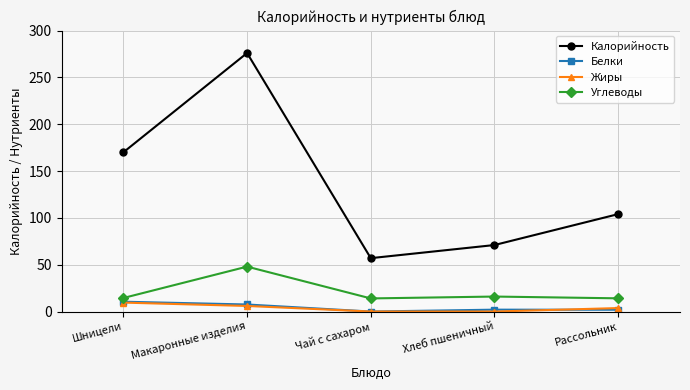

How many series are shown in this chart?

4